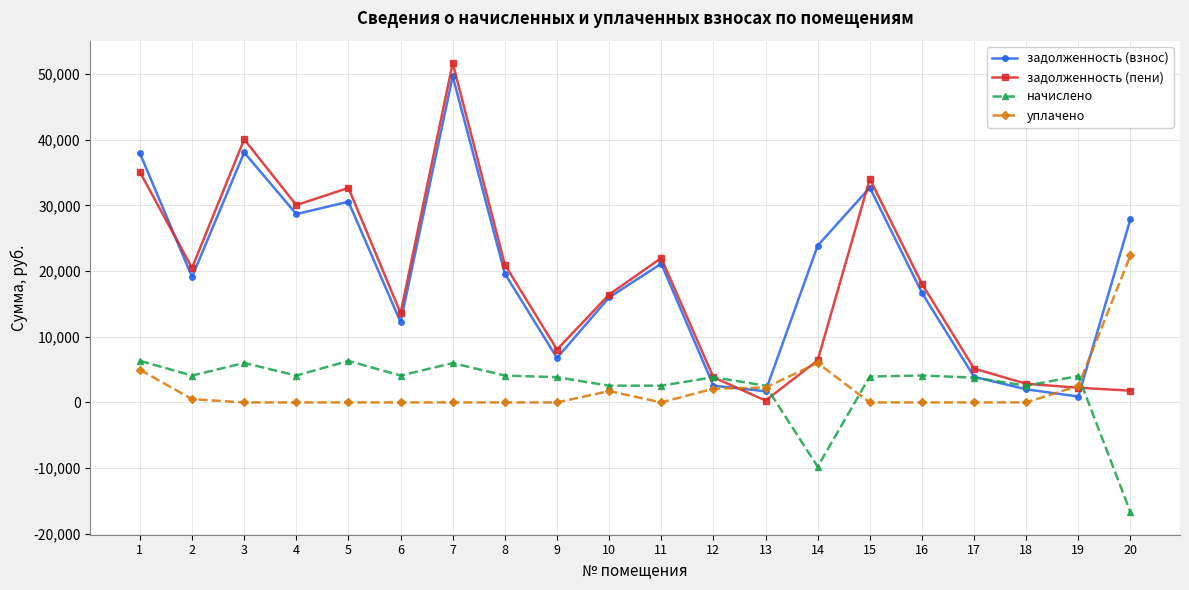

True or false: задолженность (пени) has more than 2 interior local peaks.

True